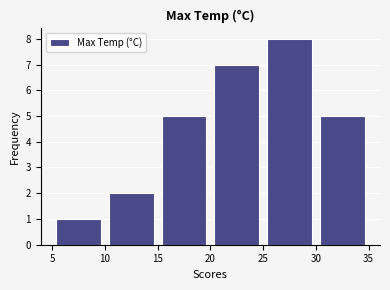

How tall is the bar that spans 30 to 35 on the x-axis? The values are not printed on the chart, so give them approximately, as read against the axis.

5